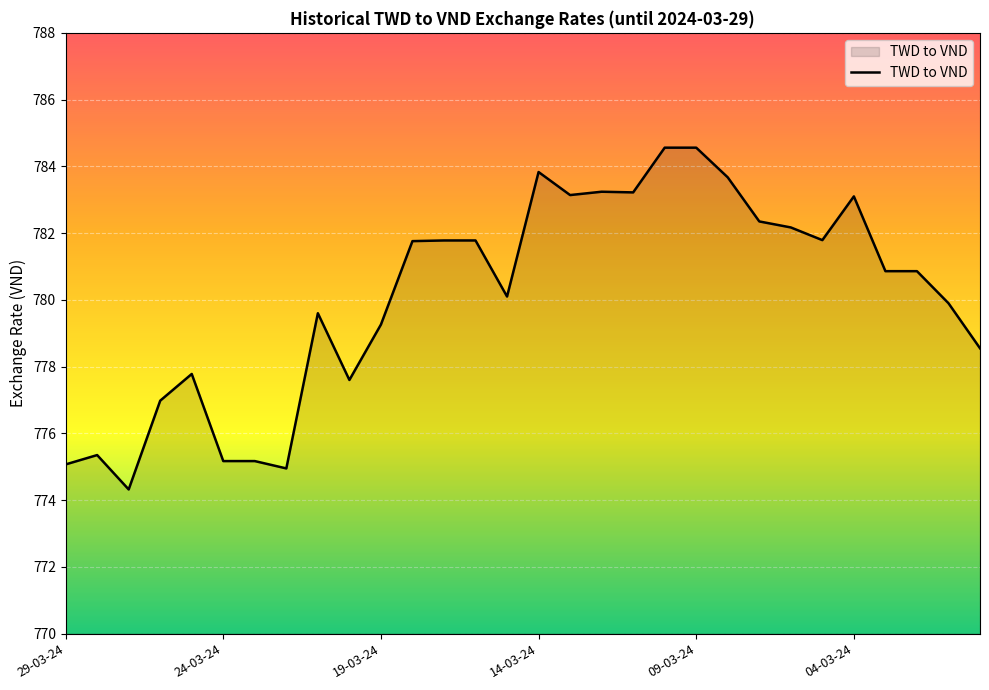

What is the maximum value shown in the chart?

784.6